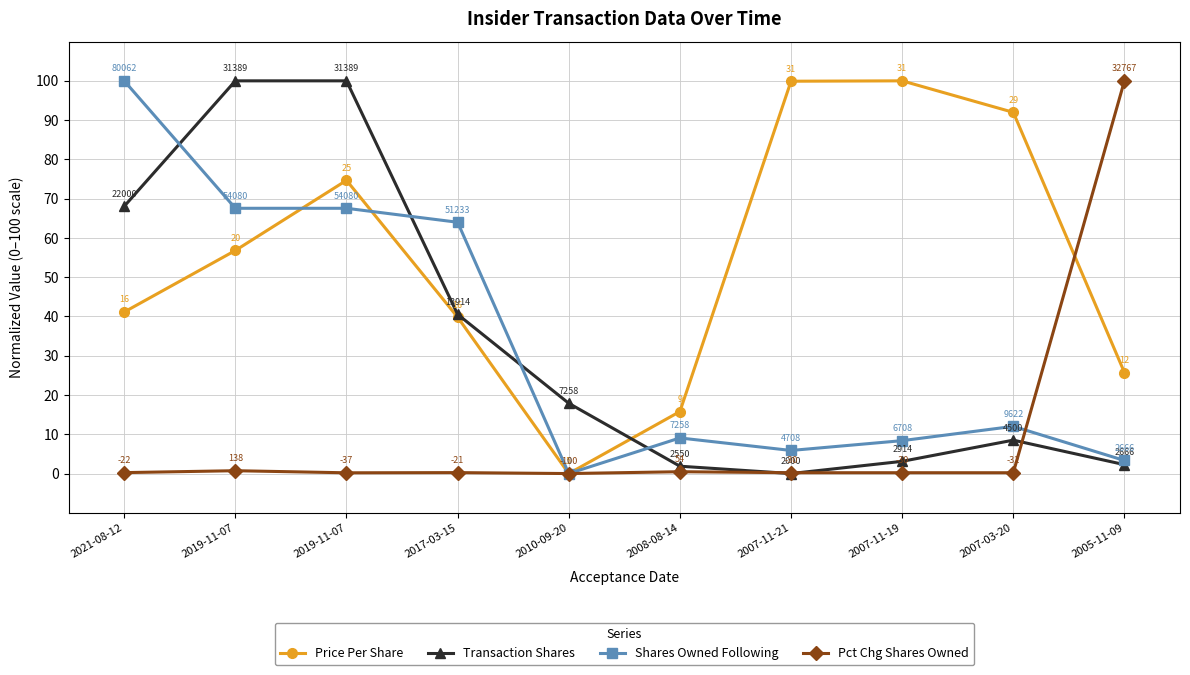

Between which two adjacent categories do Pct Chg Shares Owned and Shares Owned Following first intersect?

2007-03-20 and 2005-11-09